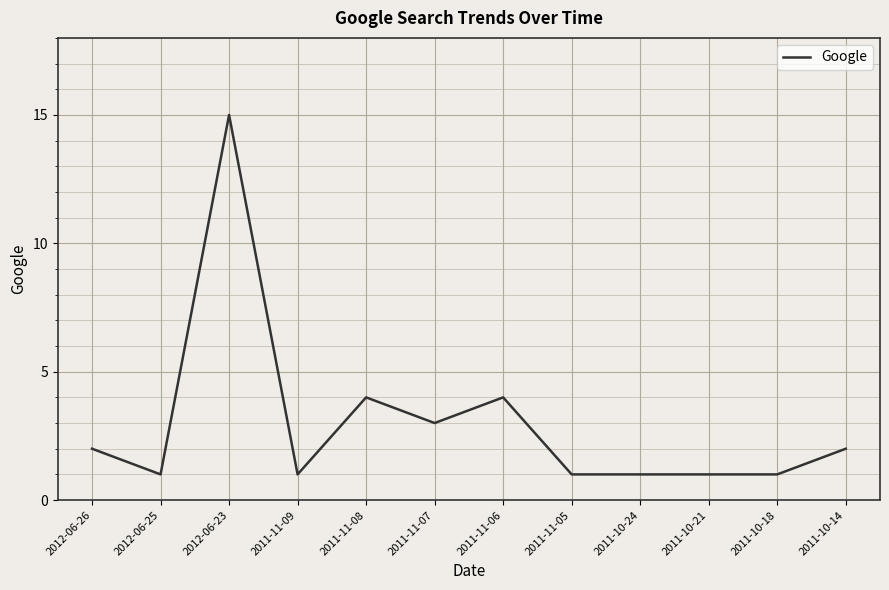

What position from the left is 2012-06-25?

2